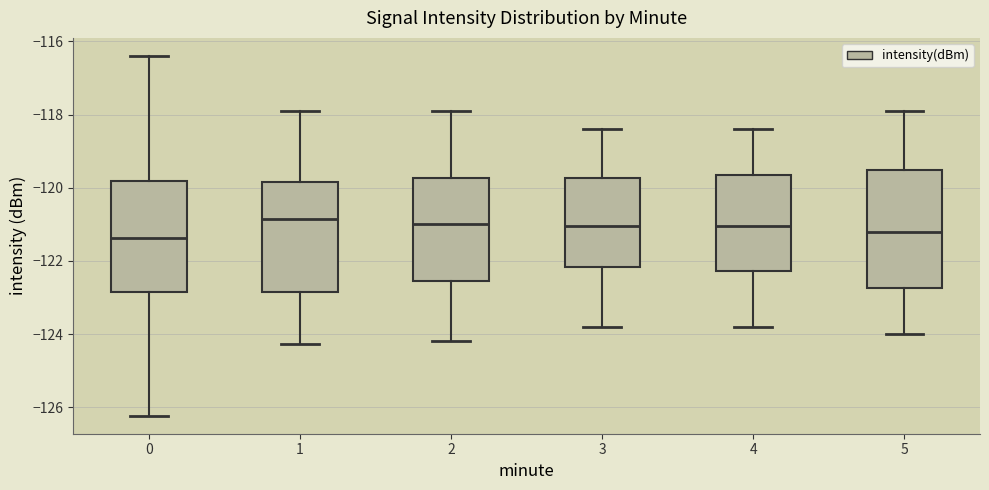

Where is the upper edge of the box at x = 2 on the y-axis? The values are not printed on the chart, so give them approximately, as read against the axis.

-119.8